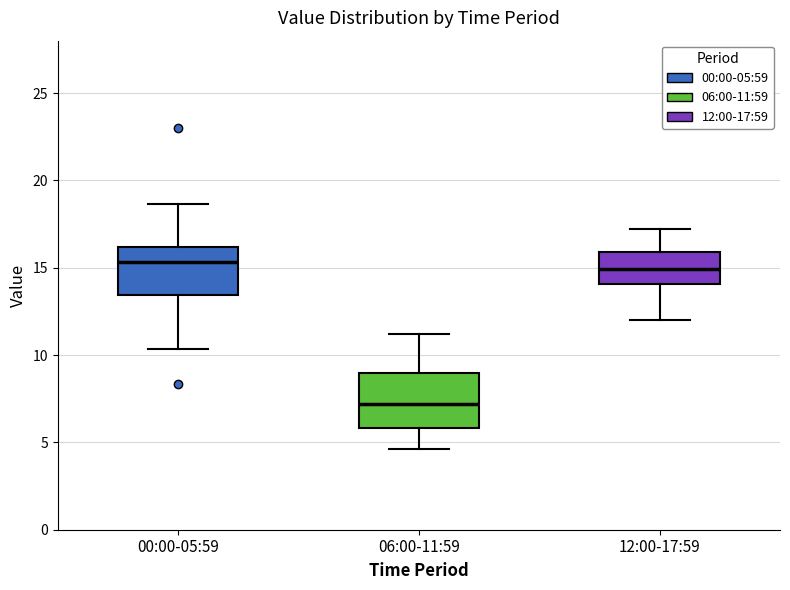

Reading left to right, transcribe this box plot: for each box, give where its median line is, the range the box spans, and where its two whiskers end, as read against the y-axis. The values are not printed on the chart, so give them approximately, as read against the axis.

00:00-05:59: median 15.5, box 13.5 to 16.0, whiskers 10.5 to 18.5
06:00-11:59: median 7.0, box 6.0 to 9.0, whiskers 4.5 to 11.0
12:00-17:59: median 15.0, box 14.0 to 16.0, whiskers 12.0 to 17.0